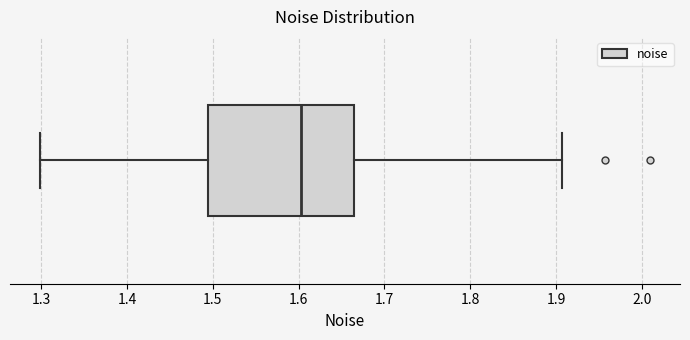

Transcribe this box plot: give where the median line is, the range the box spans, and where the two whiskers end, as read against the x-axis. The values are not printed on the chart, so give them approximately, as read against the axis.

median 1.60, box 1.49 to 1.66, whiskers 1.30 to 1.91